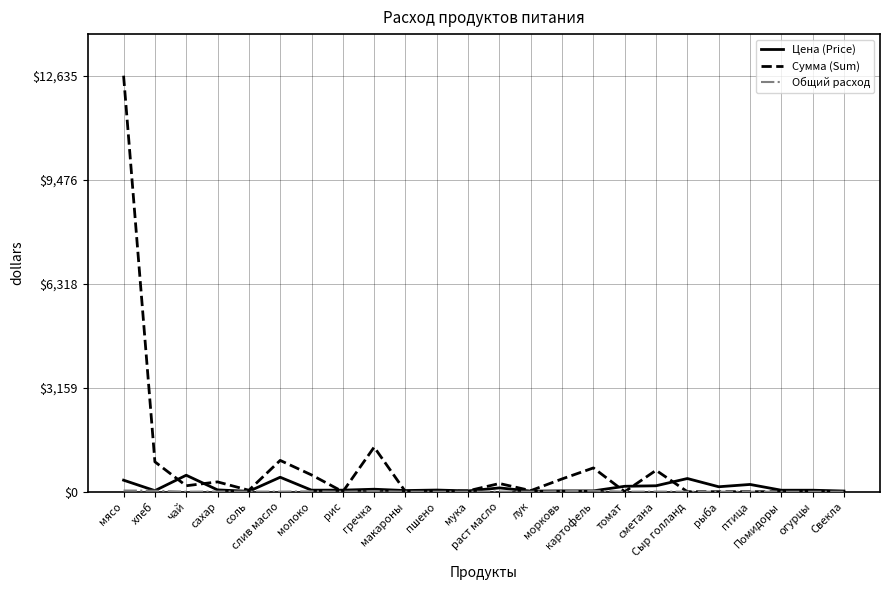

What is the maximum value for Цена (Price)?

500.0